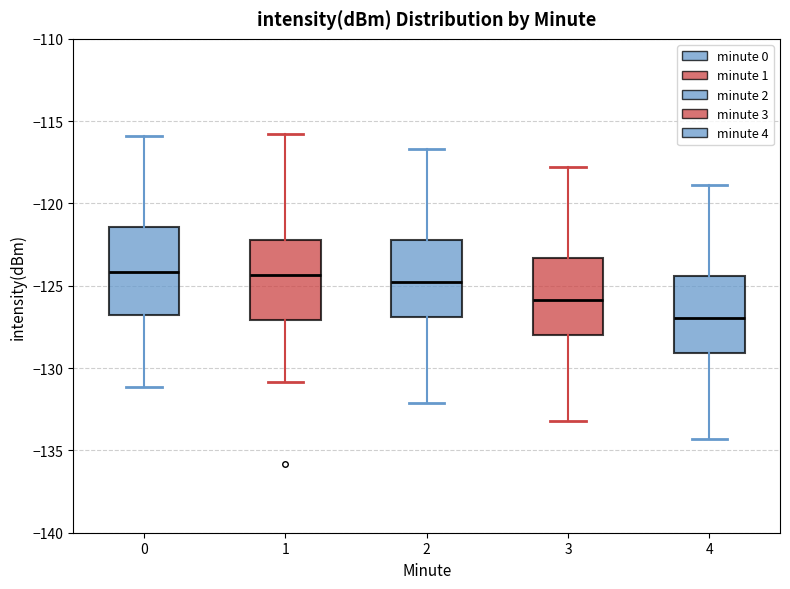

Where does the upper whisker of the box at x = 0 end on the y-axis? The values are not printed on the chart, so give them approximately, as read against the axis.

-116.0